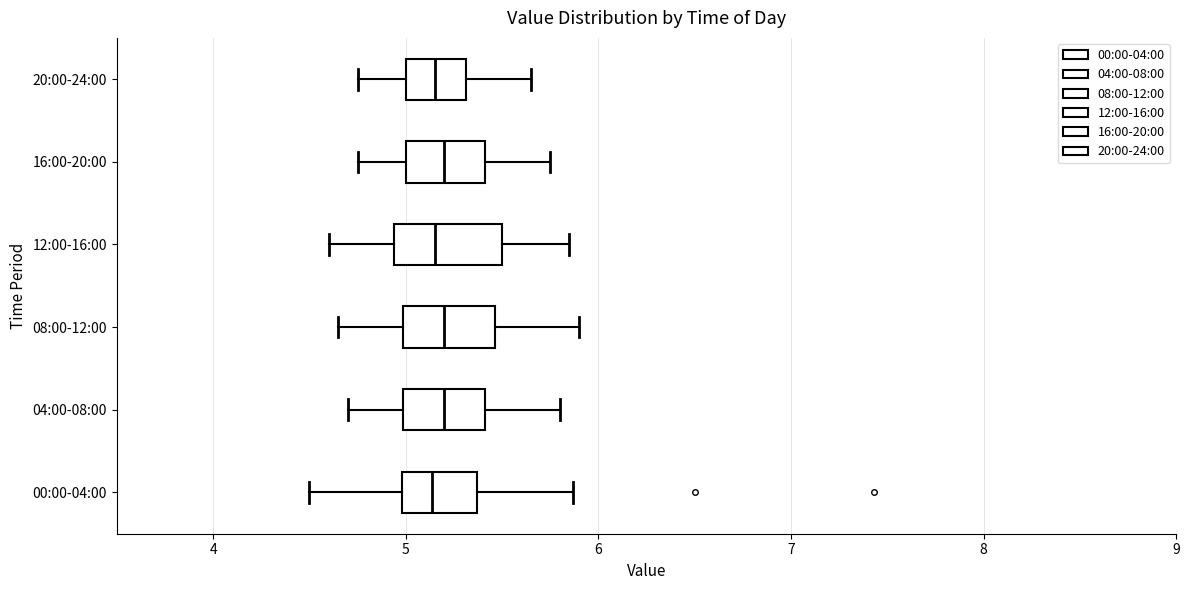

Reading bottom to top, transcribe this box plot: for each box, give where its median line is, the range the box spans, and where its two whiskers end, as read against the x-axis. The values are not printed on the chart, so give them approximately, as read against the axis.

00:00-04:00: median 5.1, box 5.0 to 5.4, whiskers 4.5 to 5.9
04:00-08:00: median 5.2, box 5.0 to 5.4, whiskers 4.7 to 5.8
08:00-12:00: median 5.2, box 5.0 to 5.5, whiskers 4.7 to 5.9
12:00-16:00: median 5.2, box 4.9 to 5.5, whiskers 4.6 to 5.9
16:00-20:00: median 5.2, box 5.0 to 5.4, whiskers 4.8 to 5.8
20:00-24:00: median 5.2, box 5.0 to 5.3, whiskers 4.8 to 5.7